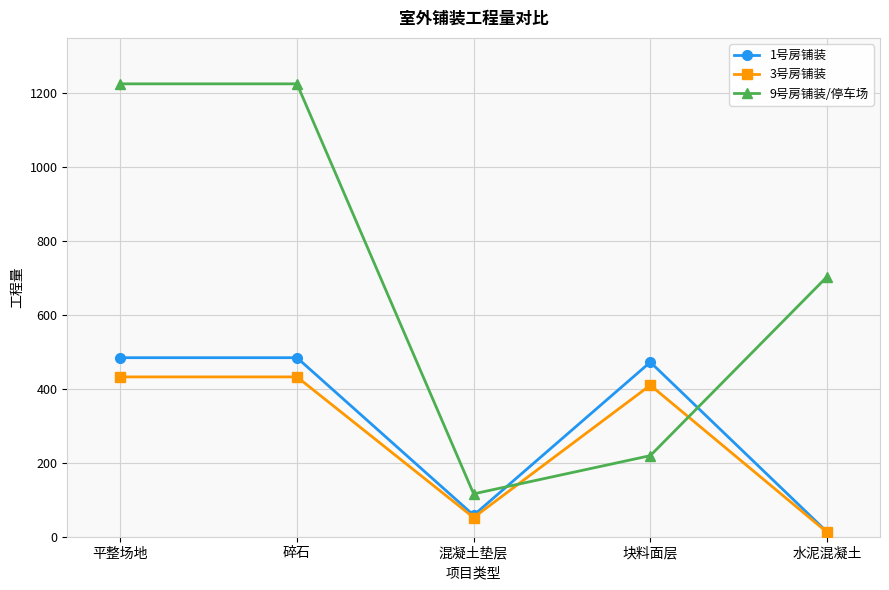

The 3号房铺装 series shows 51.9 at 混凝土垫层. True or false?

True